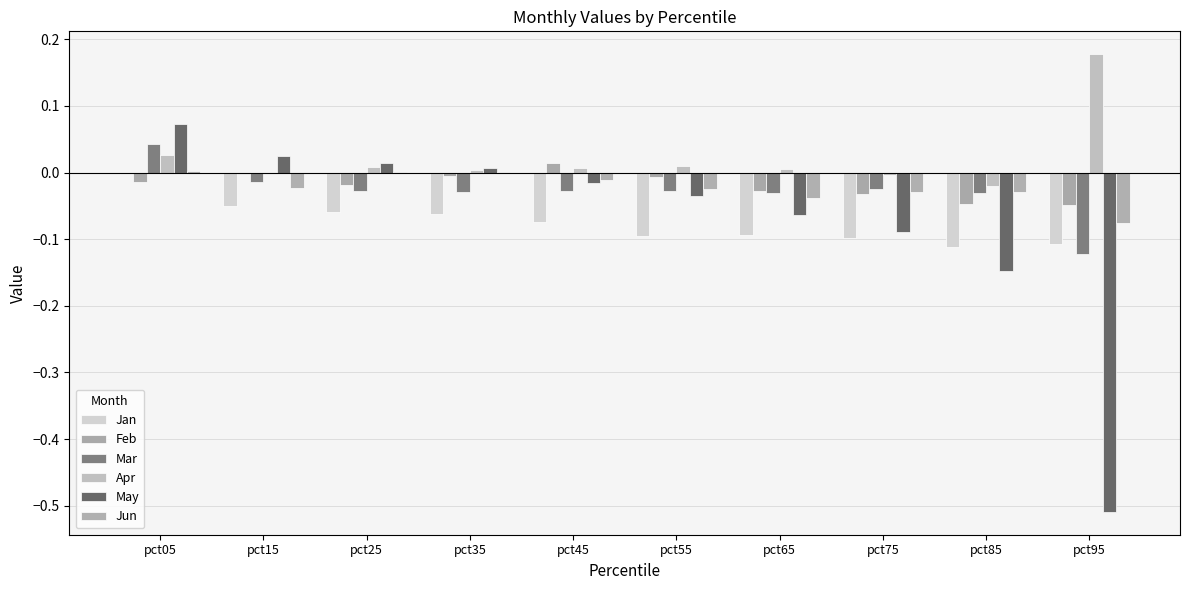

Reading left to right, extract all data points from this chart.

Jan: -0.0	-0.1	-0.1	-0.1	-0.1	-0.1	-0.1	-0.1	-0.1	-0.1
Feb: -0.0	-0.0	-0.0	-0.0	0.0	-0.0	-0.0	-0.0	-0.0	-0.0
Mar: 0.0	-0.0	-0.0	-0.0	-0.0	-0.0	-0.0	-0.0	-0.0	-0.1
Apr: 0.0	-0.0	0.0	0.0	0.0	0.0	0.0	-0.0	-0.0	0.2
May: 0.1	0.0	0.0	0.0	-0.0	-0.0	-0.1	-0.1	-0.1	-0.5
Jun: 0.0	-0.0	0.0	0.0	-0.0	-0.0	-0.0	-0.0	-0.0	-0.1